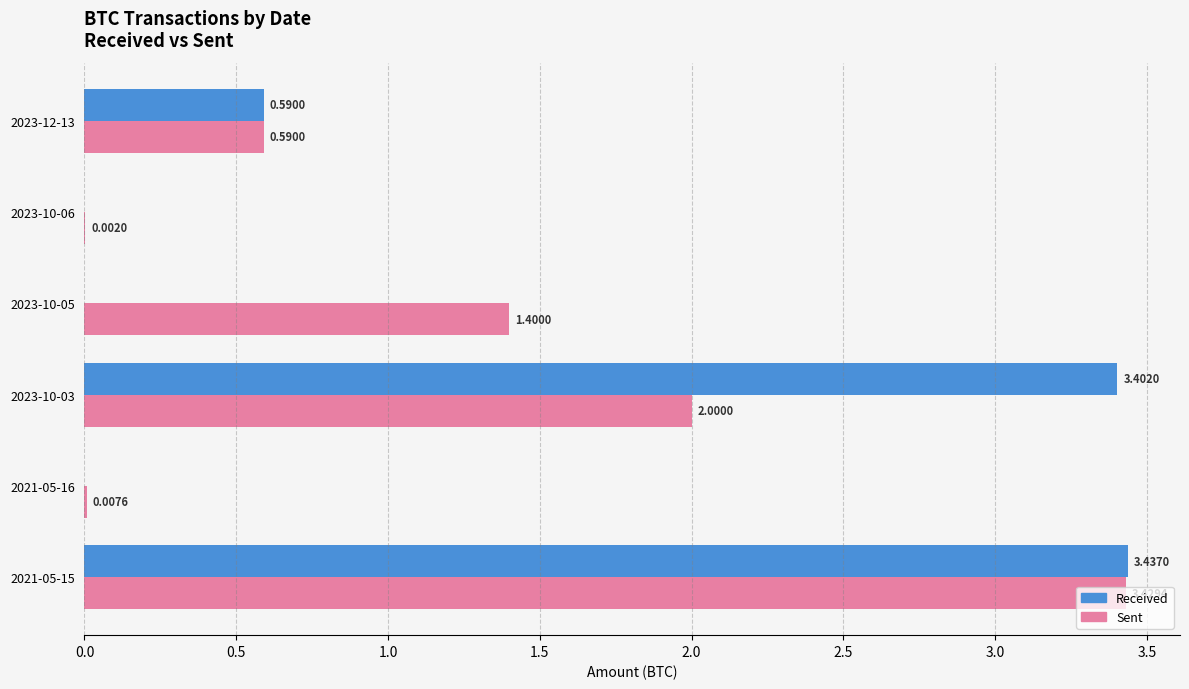

At which category is the sum across all series the highest?

2021-05-15